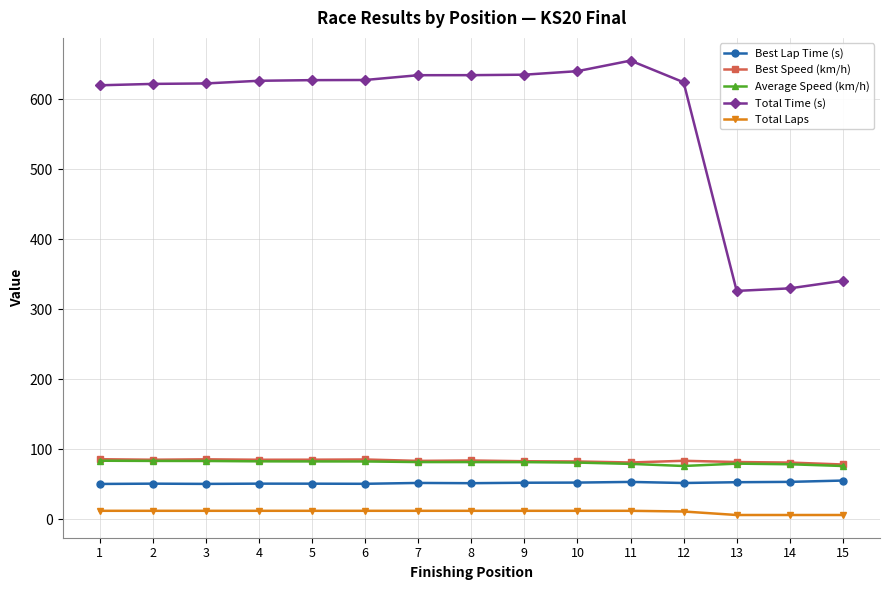

True or false: Total Time (s) has more than 0 points higher than both neighbors.

True